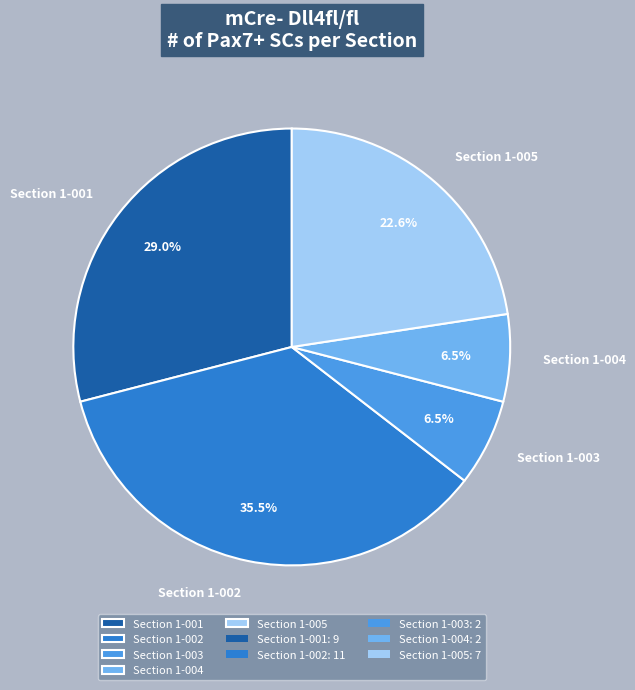

Does Section 1-005 represent more than half of the total?

No